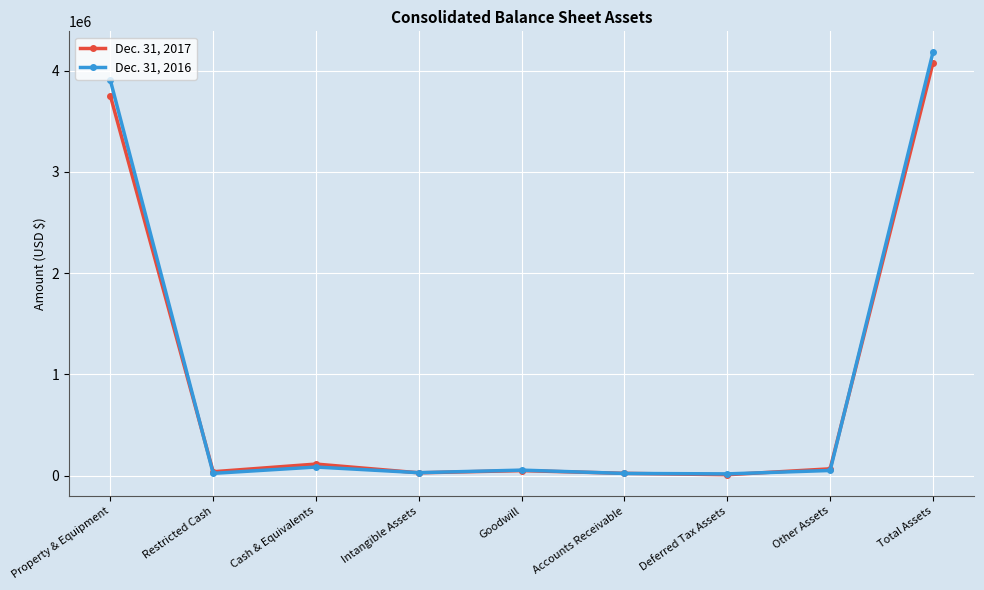

At which category is the sum across all series the highest?

Total Assets